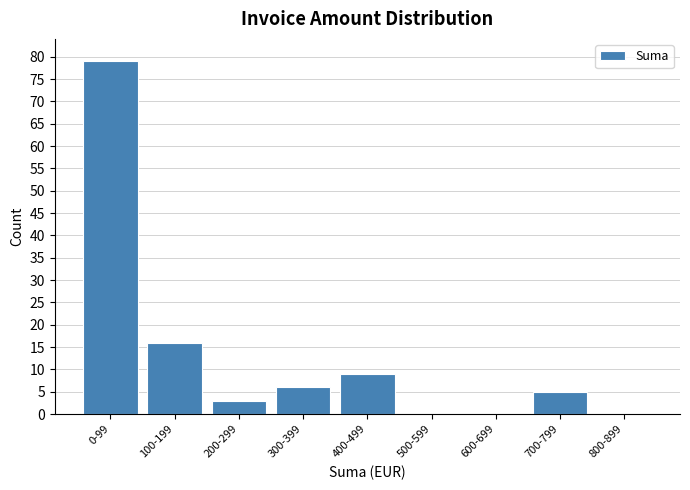

Reading left to right, transcribe all the data shown in this chart.

0-99=79	100-199=16	200-299=3	300-399=6	400-499=9	500-599=0	600-699=0	700-799=5	800-899=0